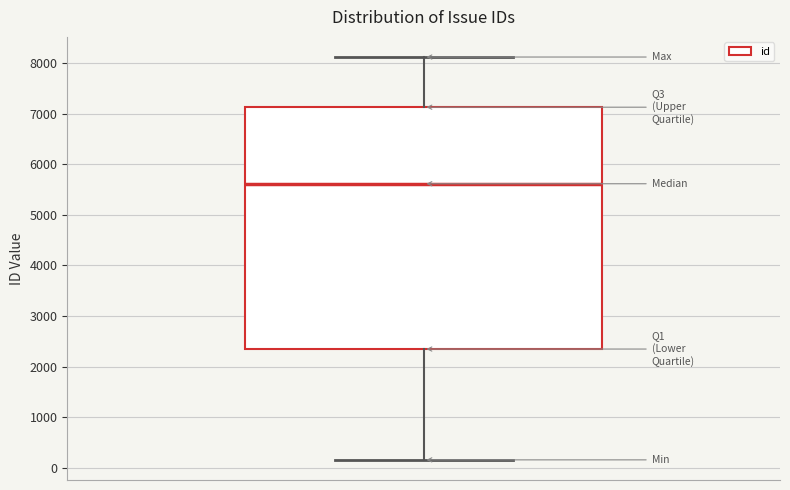

Read this box plot against the y-axis: the position of the median line, the range covered by the box, and the ends of both whiskers. The values are not printed on the chart, so give them approximately, as read against the axis.

median 5600, box 2300 to 7100, whiskers 200 to 8100